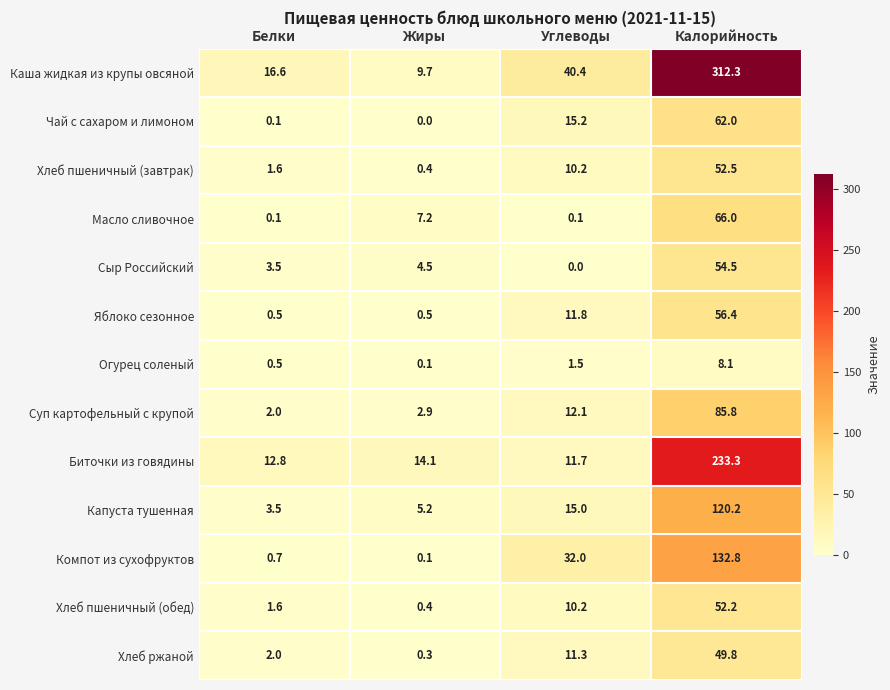

At Калорийность, list the series in order from smallest to largest.

Огурец соленый, Хлеб ржаной, Хлеб пшеничный (обед), Хлеб пшеничный (завтрак), Сыр Российский, Яблоко сезонное, Чай с сахаром и лимоном, Масло сливочное, Суп картофельный с крупой, Капуста тушенная, Компот из сухофруктов, Биточки из говядины, Каша жидкая из крупы овсяной